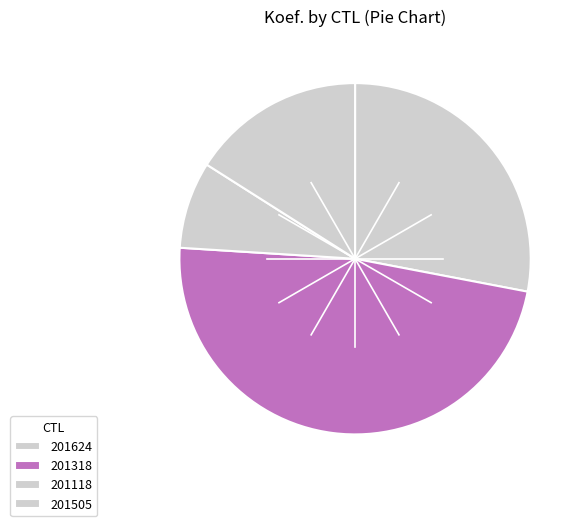

Between 201505 and 201118, which is larger?

201505